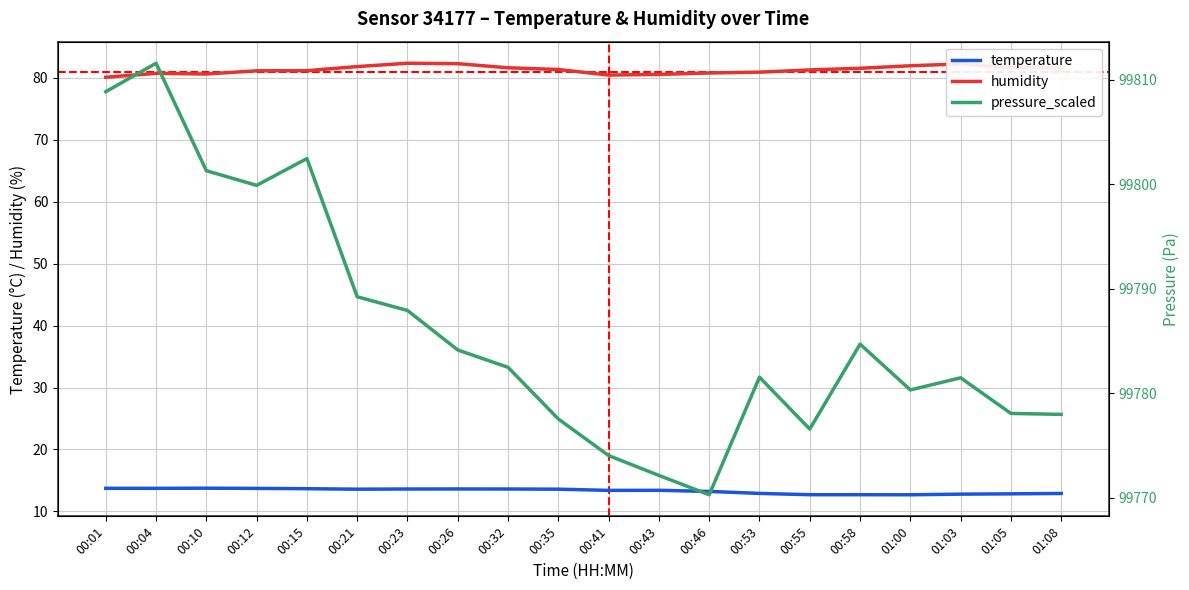

True or false: temperature has more than 1 interior local peaks.

True